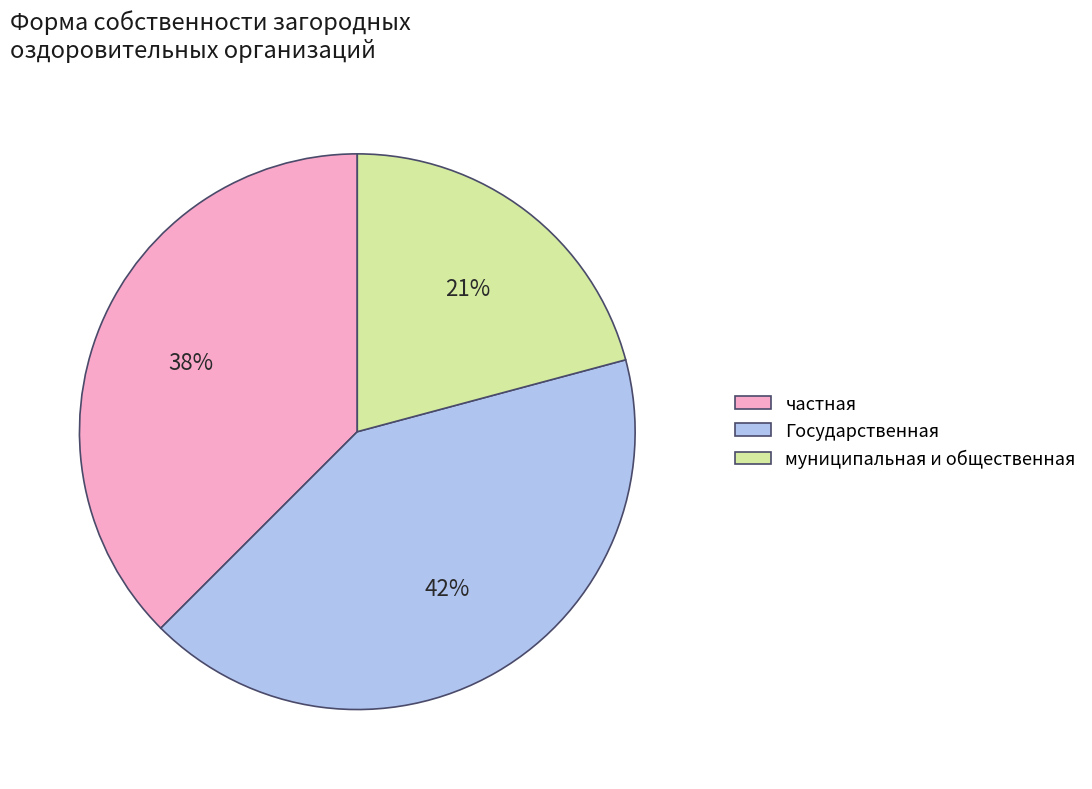

To the nearest percent, what is the combined percentage of Государственная and частная?

79%